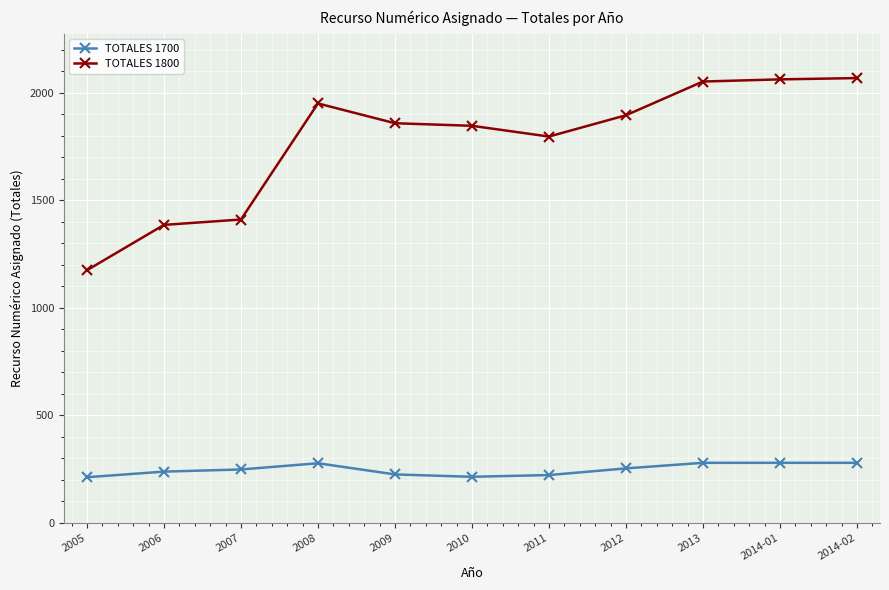

Between 2007 and 2013, which series saw the biggest shift?

TOTALES 1800